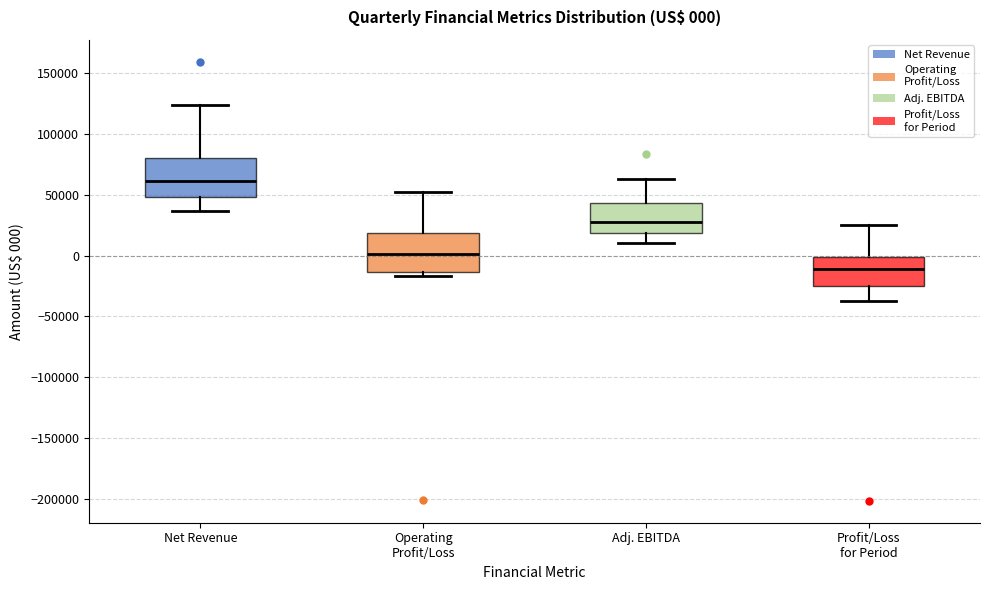

Which box has the highest median line?

Net Revenue